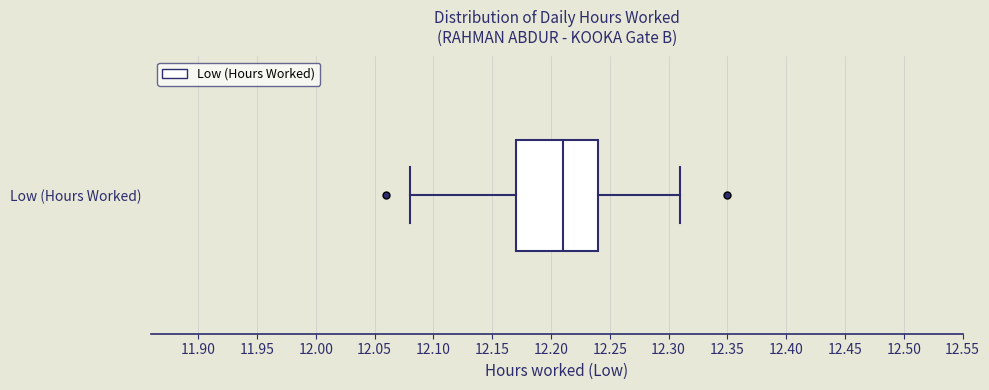

Where does the left whisker of the box for Low (Hours Worked) end on the x-axis? The values are not printed on the chart, so give them approximately, as read against the axis.

12.08